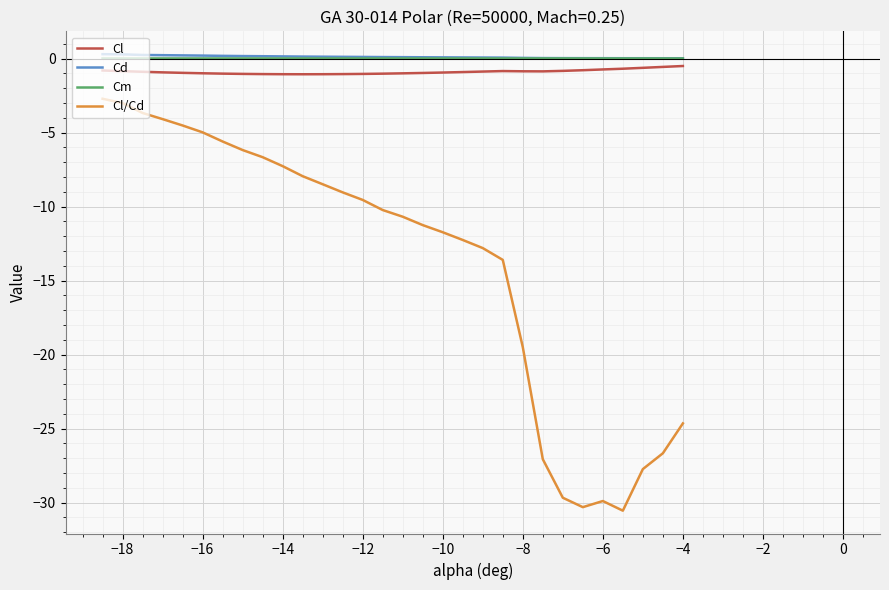

Count the number of categories in the chart.

30